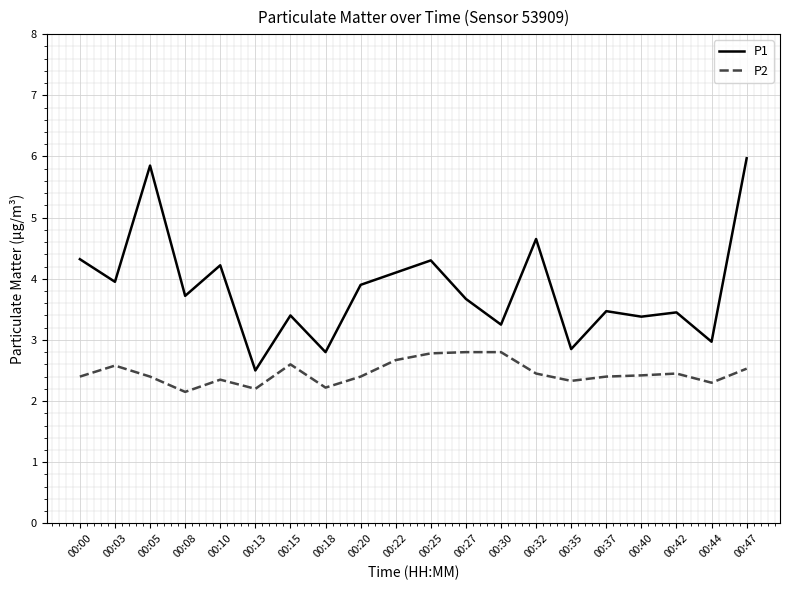

Which series has the widest spread of values?

P1